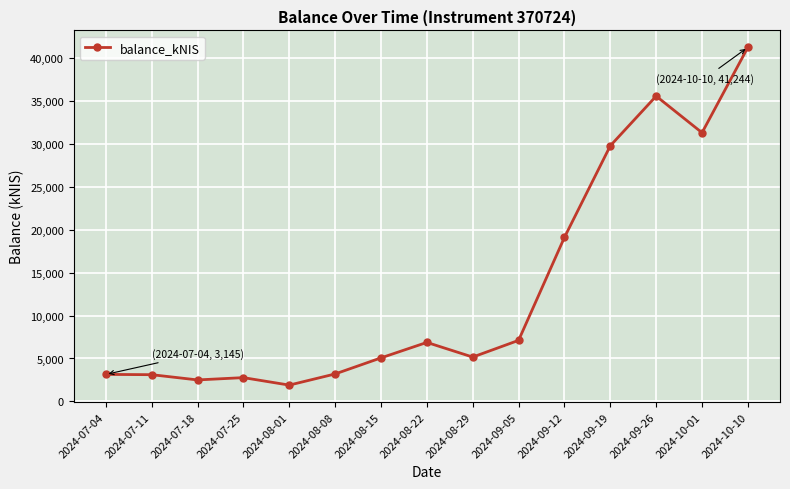

Between 2024-10-01 and 2024-09-26, which is larger?

2024-09-26